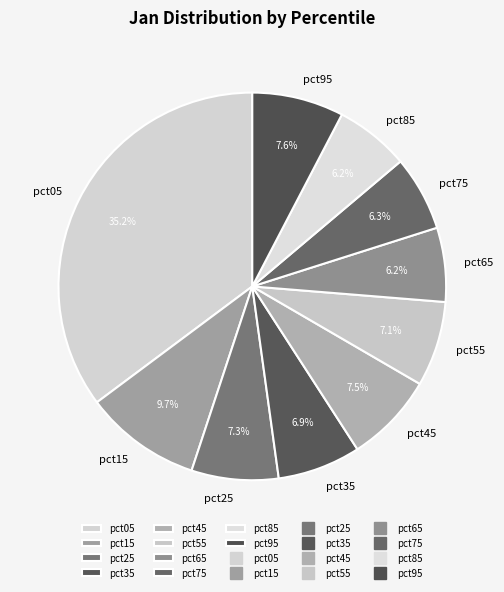

What percentage is NOT represented by pct55?

92.9%